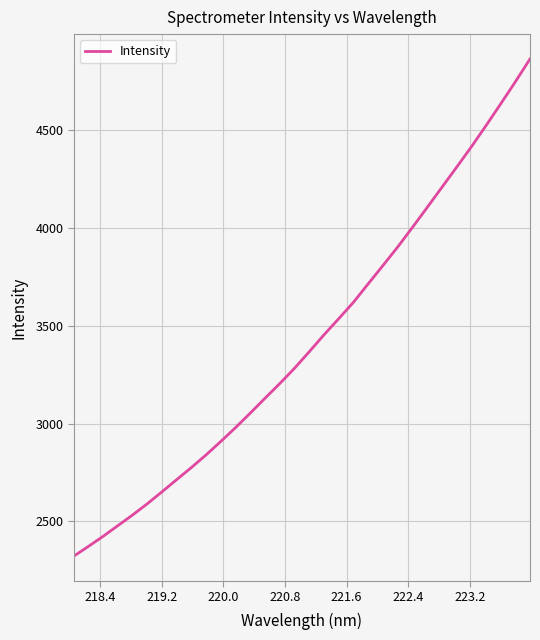

What is the maximum value shown in the chart?

4865.0